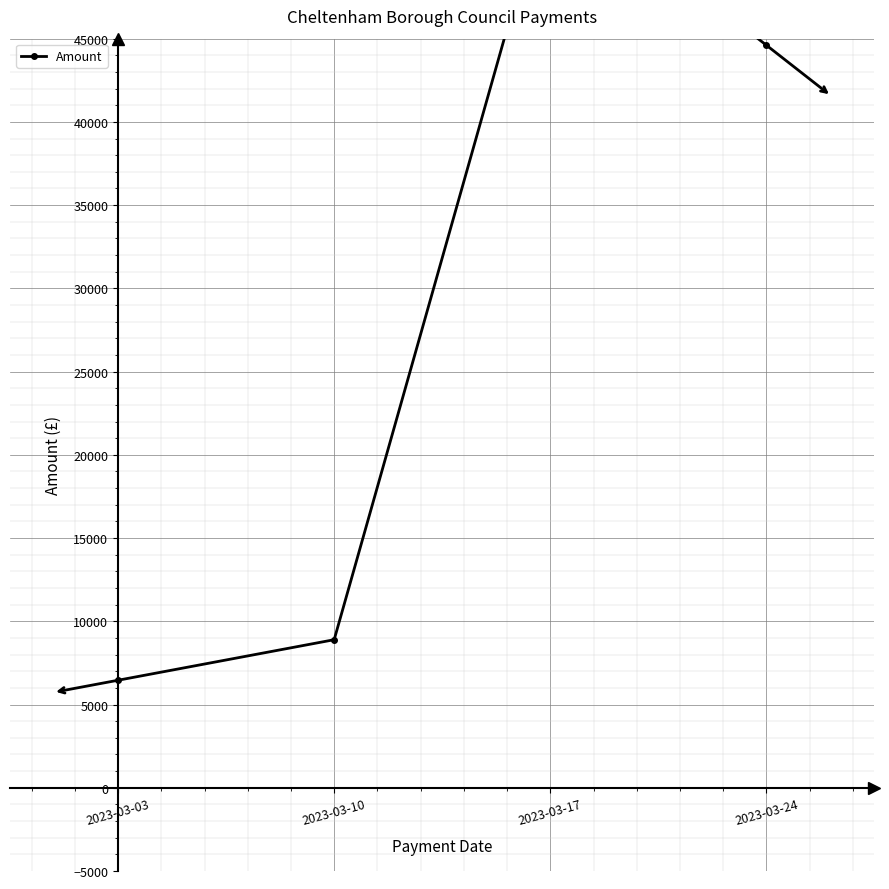

What is the maximum value shown in the chart?

54766.4